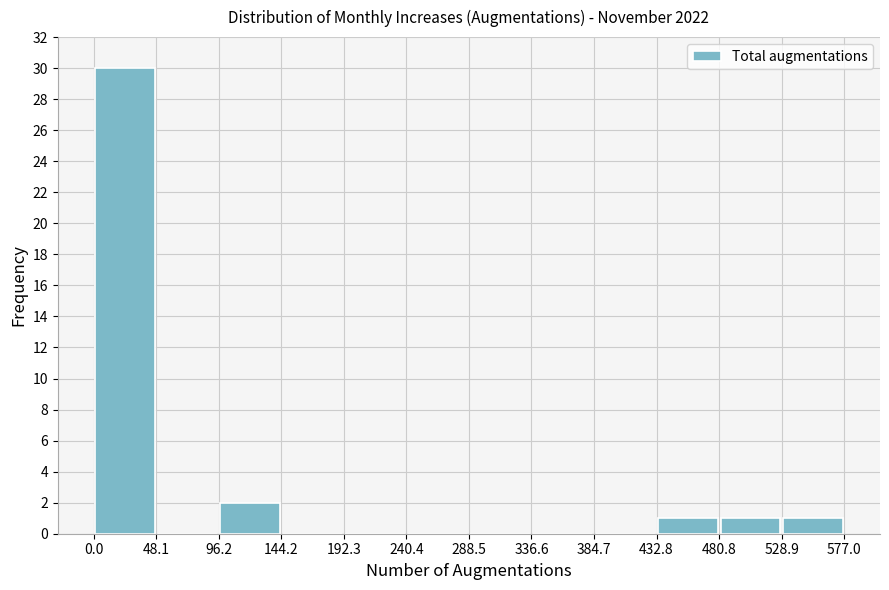

Which range on the x-axis has the tallest bar?

0.0 to 48.1